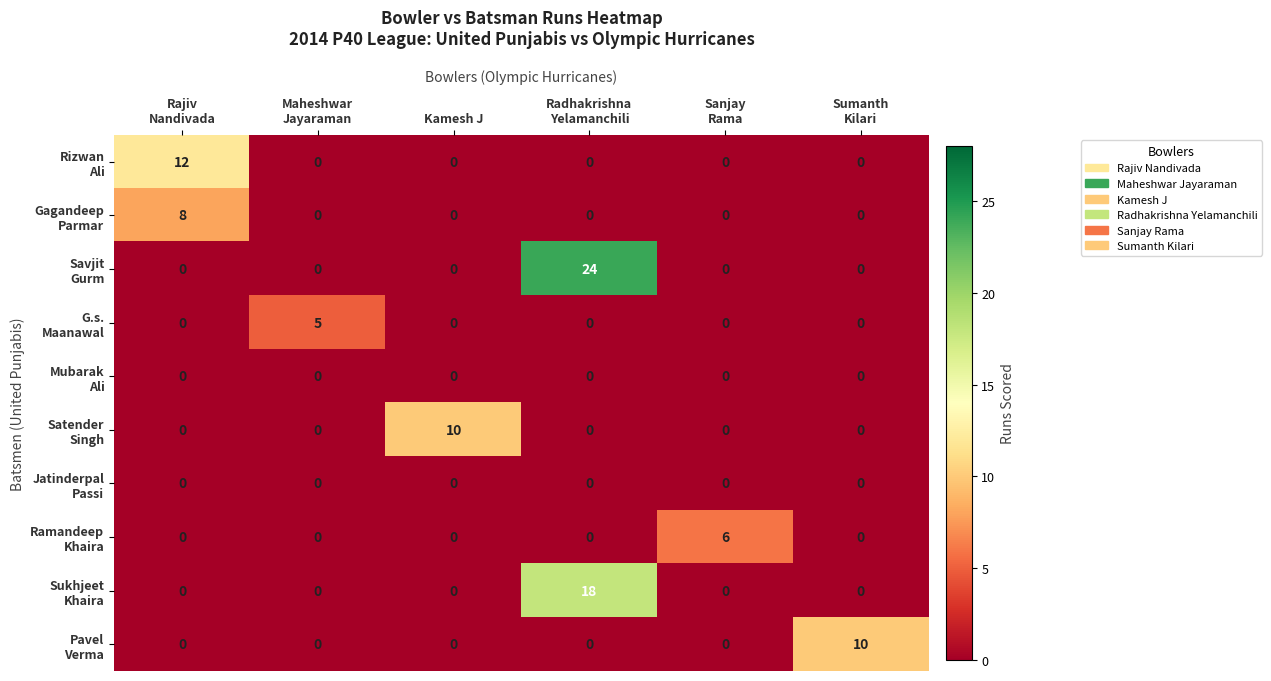

What is the greatest value displayed?

24